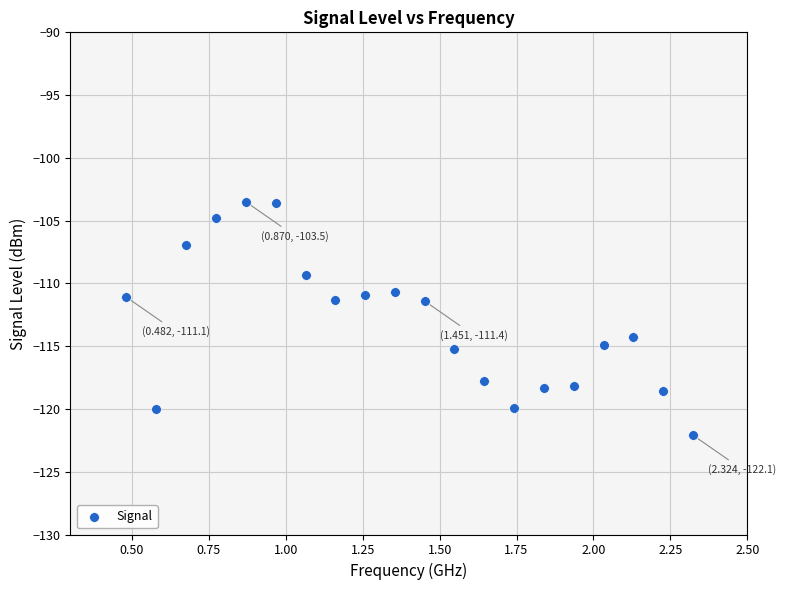

What is the range of Y values (max minus min)?

18.6